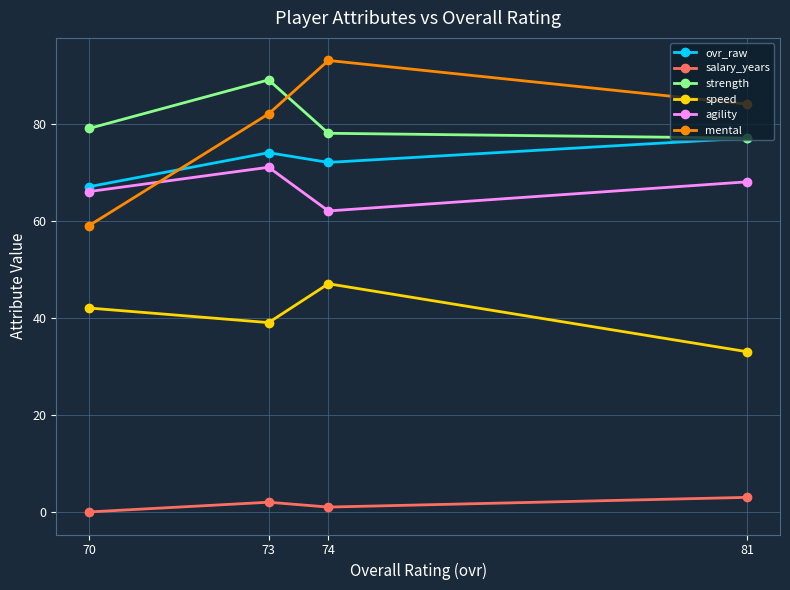

What are all the series names shown in the legend?

ovr_raw, salary_years, strength, speed, agility, mental